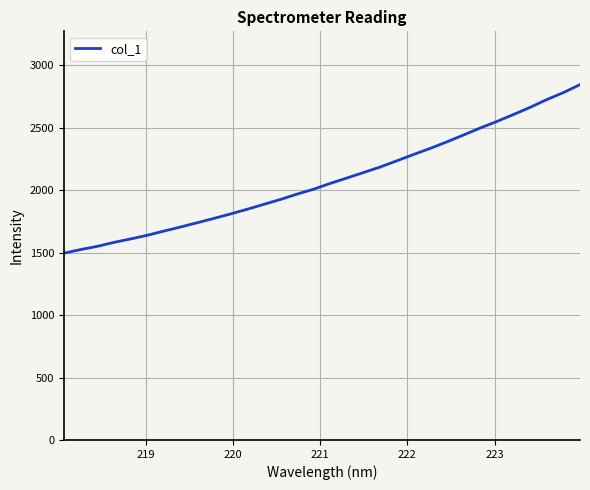

Is this an area chart (filled region under the line)?

No